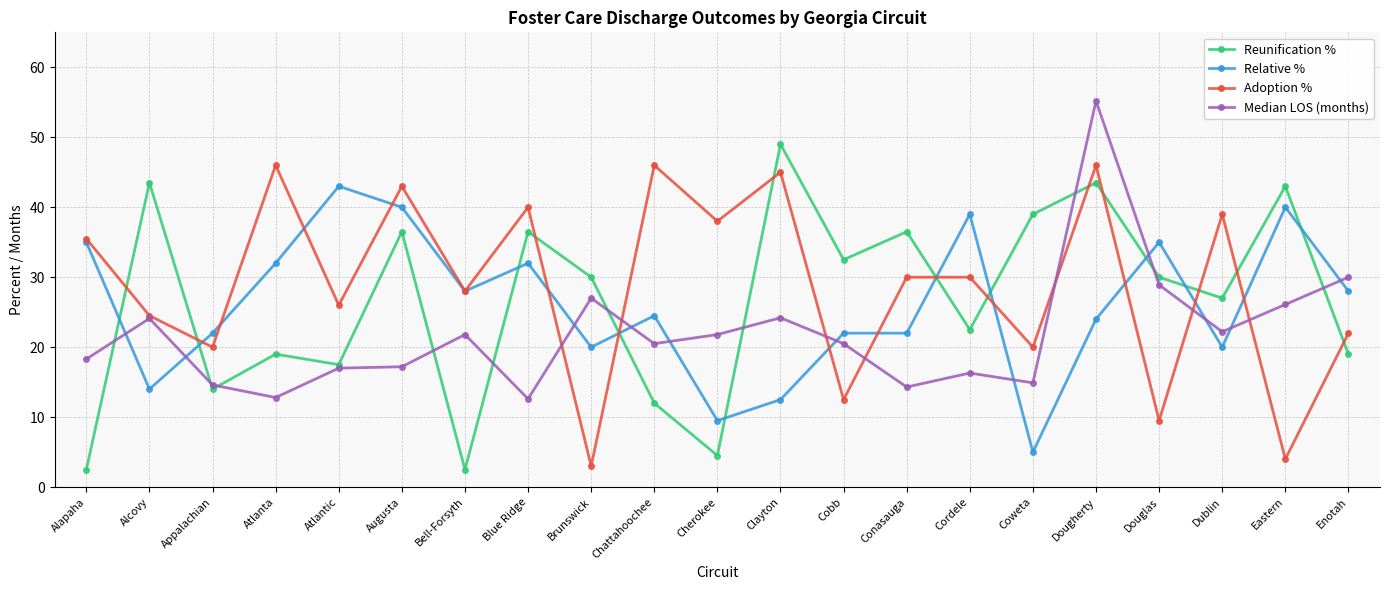

Between which two adjacent categories do Reunification % and Adoption % first intersect?

Alapaha and Alcovy